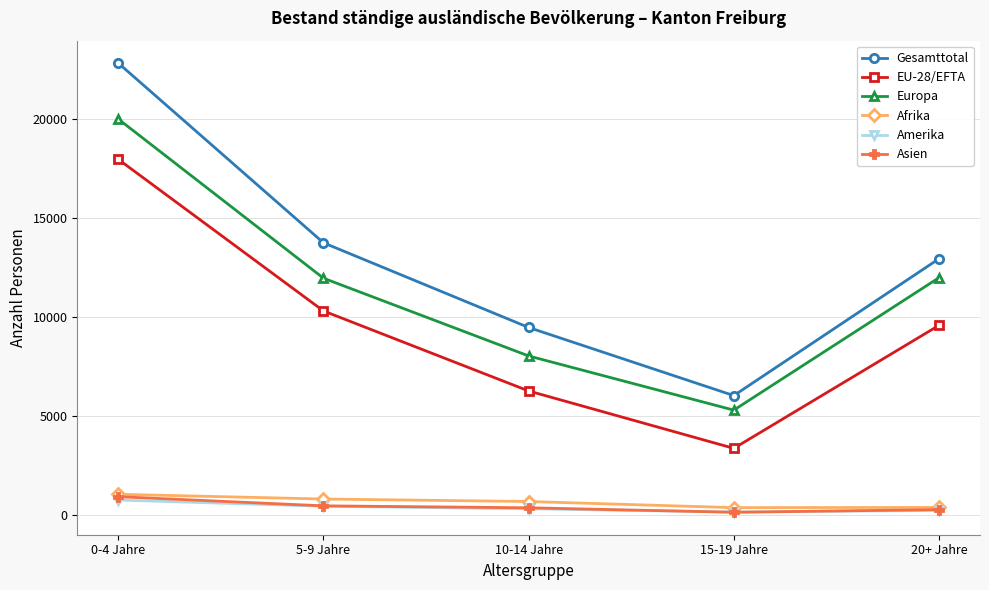

What is the value of the Afrika point at the 3rd from the left?

701